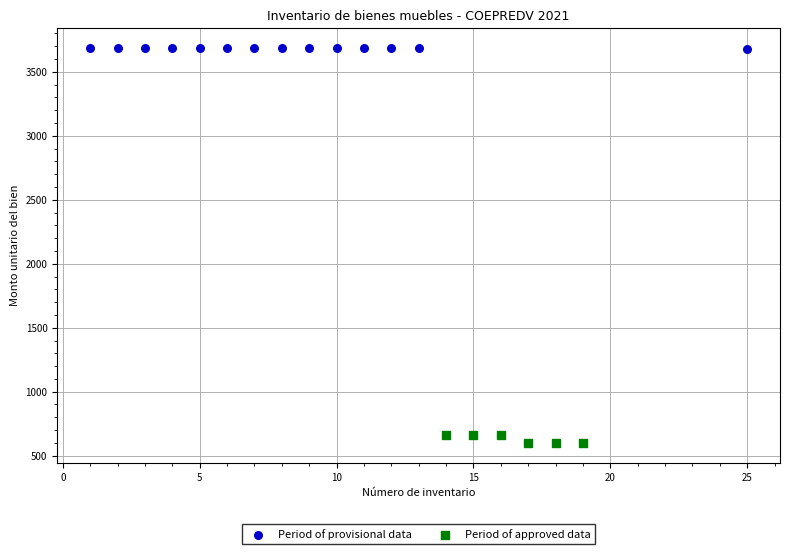

Which series reaches the maximum Y coordinate?

Period of provisional data